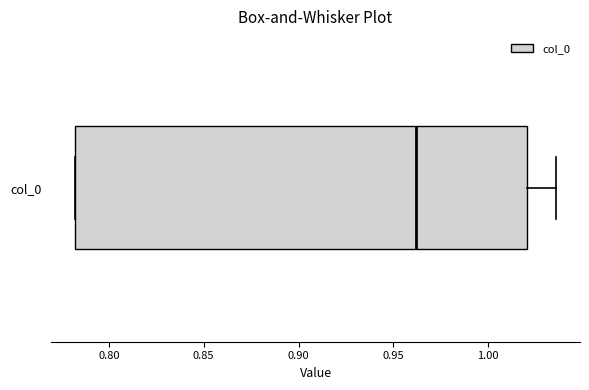

Where does the right whisker of the box for col_0 end on the x-axis? The values are not printed on the chart, so give them approximately, as read against the axis.

1.035